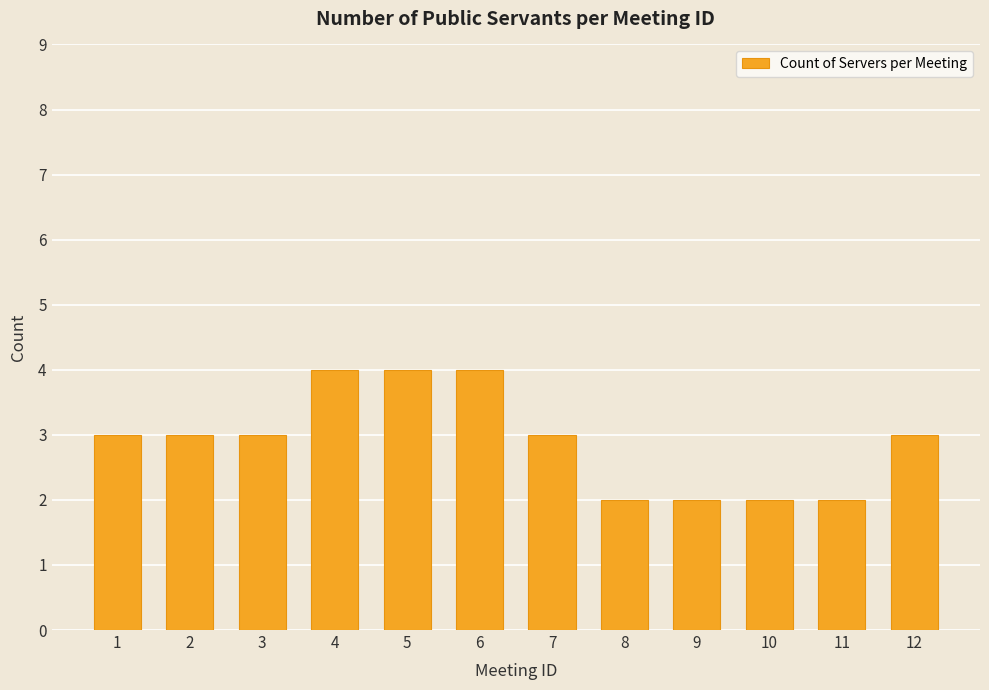

Read the value at 10.

2